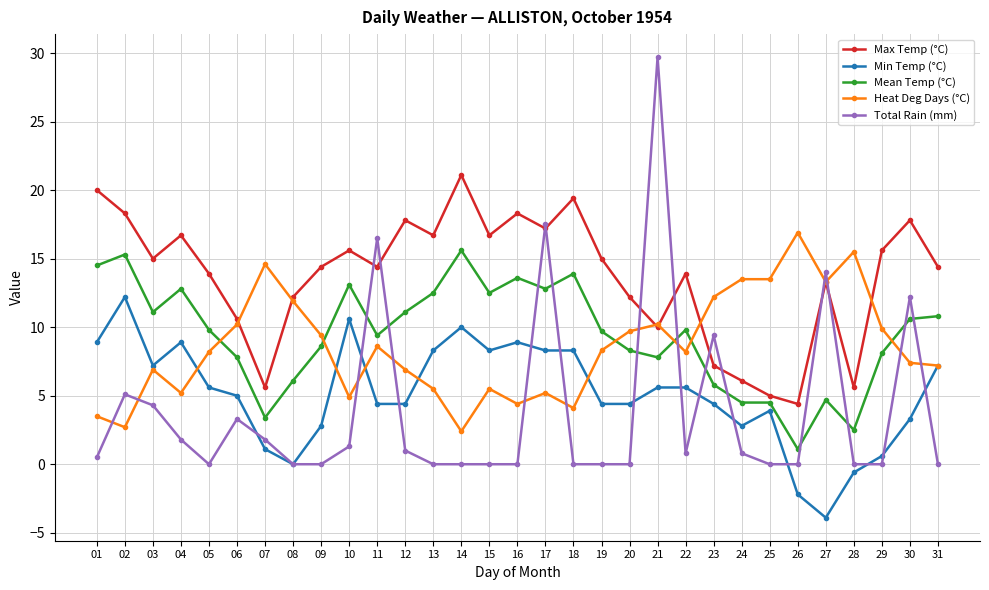

What is the difference between the highest and lowest values at 19?

15.0